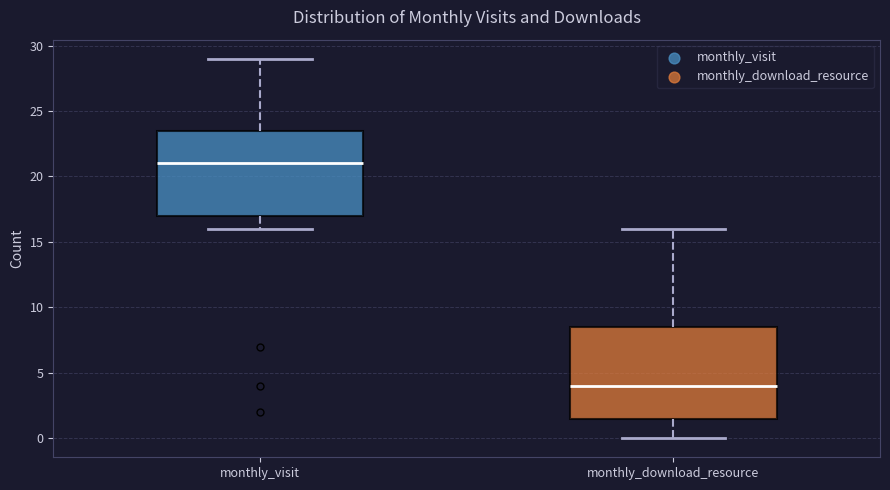

Which box is the tallest, from its lower edge to its upper edge?

monthly_download_resource